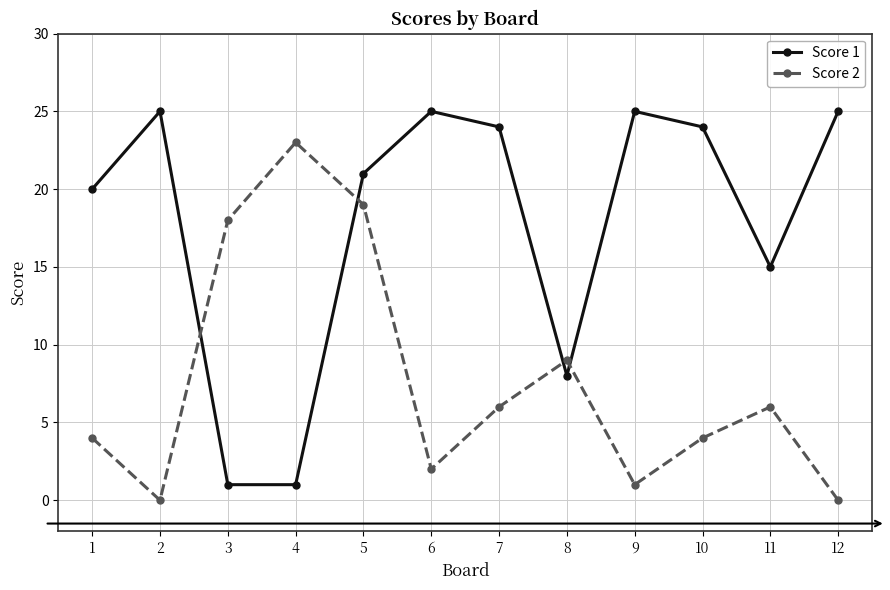

What is the value of the Score 2 point at the 9th from the left?

1